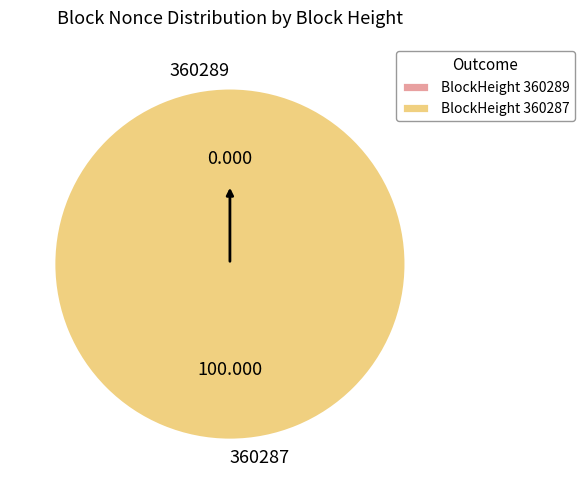

Which category has the smallest portion of the pie?

360289